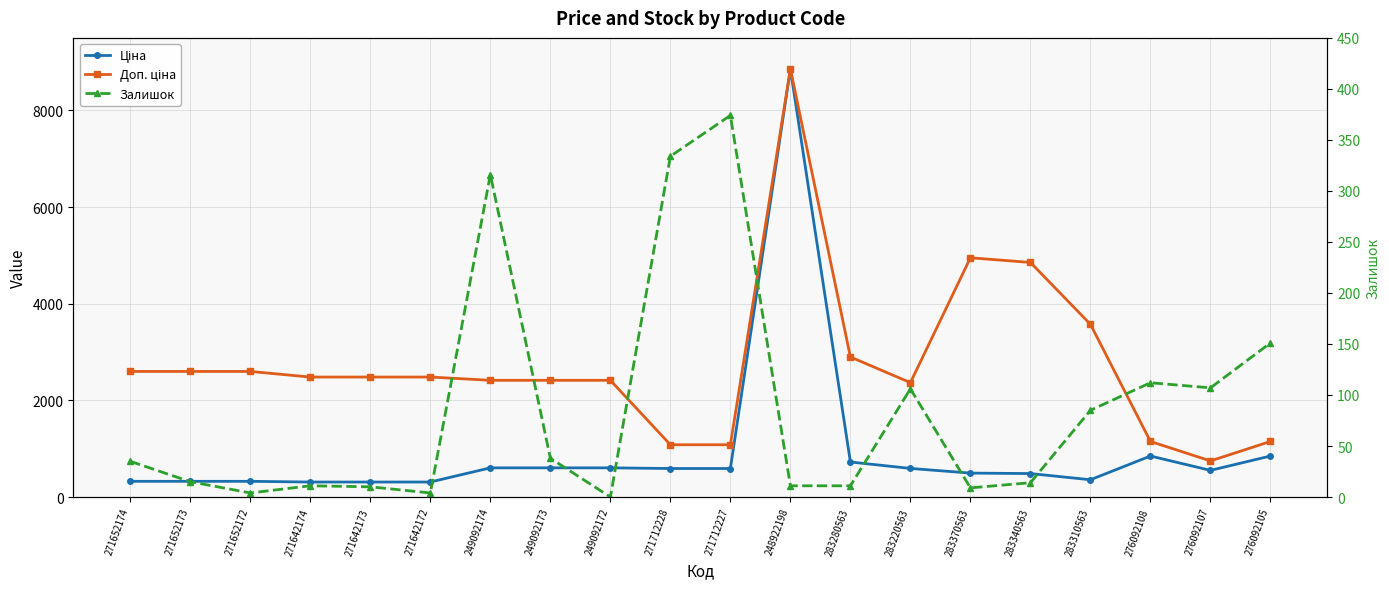

What is the value of the Залишок point at the 13th from the left?

11.0